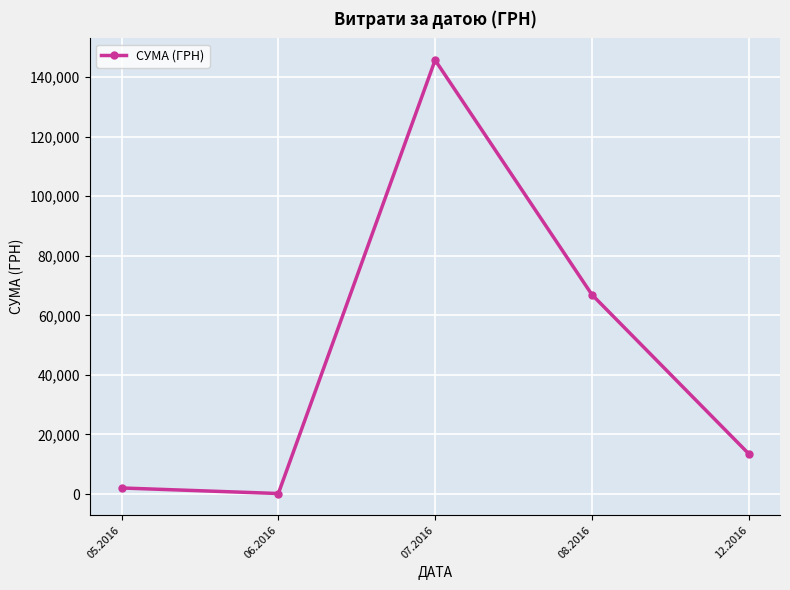

At which category does the data reach its first local valley?

06.2016